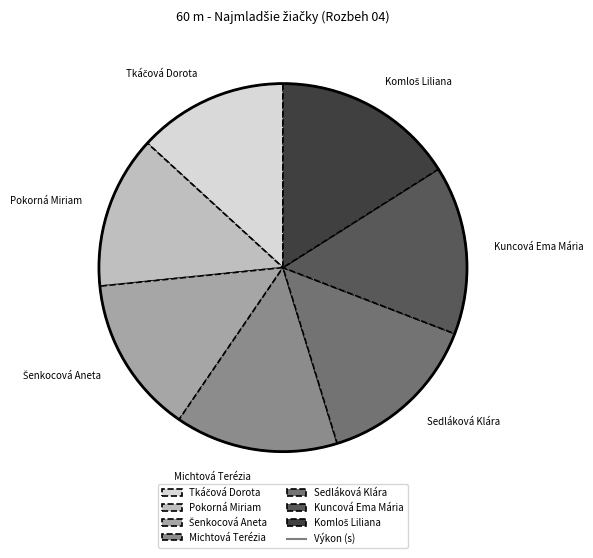

Does Michtová Terézia account for over 50% of the chart?

No